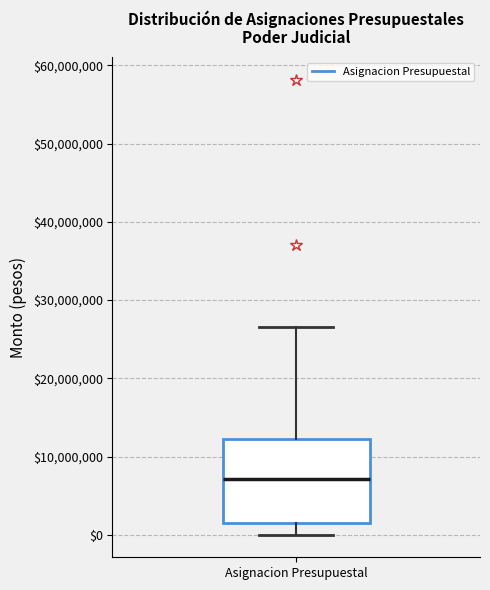

Transcribe this box plot: give where the median line is, the range the box spans, and where the two whiskers end, as read against the y-axis. The values are not printed on the chart, so give them approximately, as read against the axis.

median 7000000, box 2000000 to 12000000, whiskers 0 to 27000000